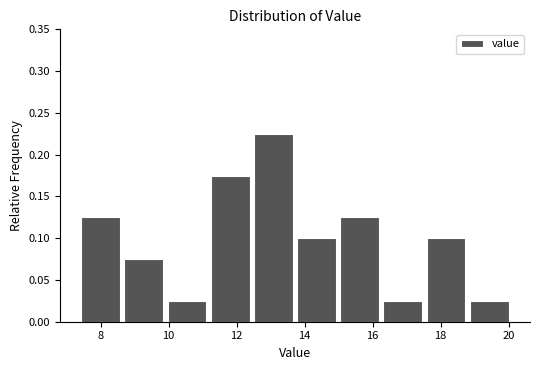

Over which range of the x-axis is the bar tallest?

12.6 to 13.8